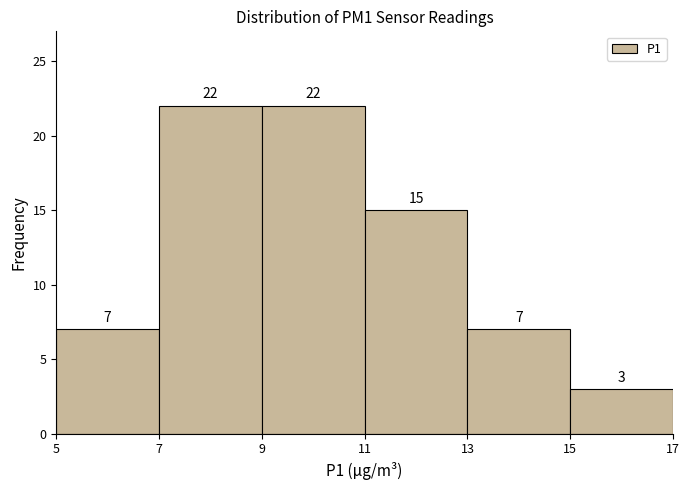

Reading left to right, list every bar in this chart as the range it spans on the x-axis followed by its height.

5 to 7: 7
7 to 9: 22
9 to 11: 22
11 to 13: 15
13 to 15: 7
15 to 17: 3